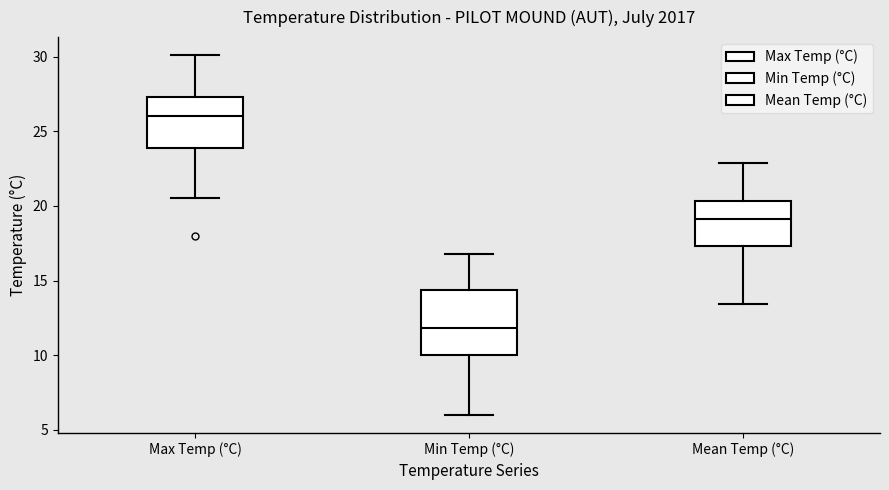

Where does the upper whisker of the box for Min Temp (°C) end on the y-axis? The values are not printed on the chart, so give them approximately, as read against the axis.

17.0